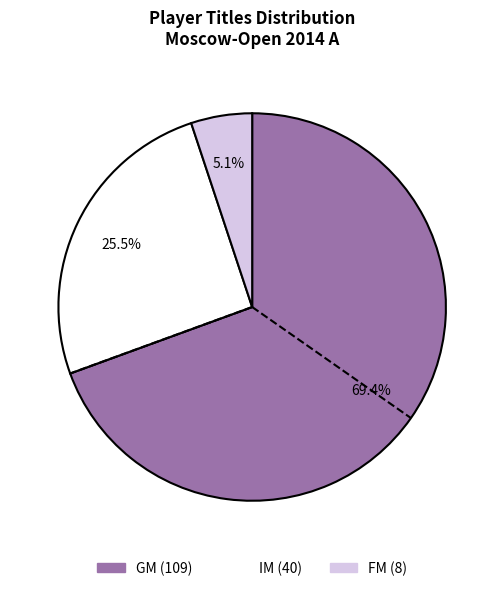

Rank the categories by value from lowest to highest.

FM, IM, GM